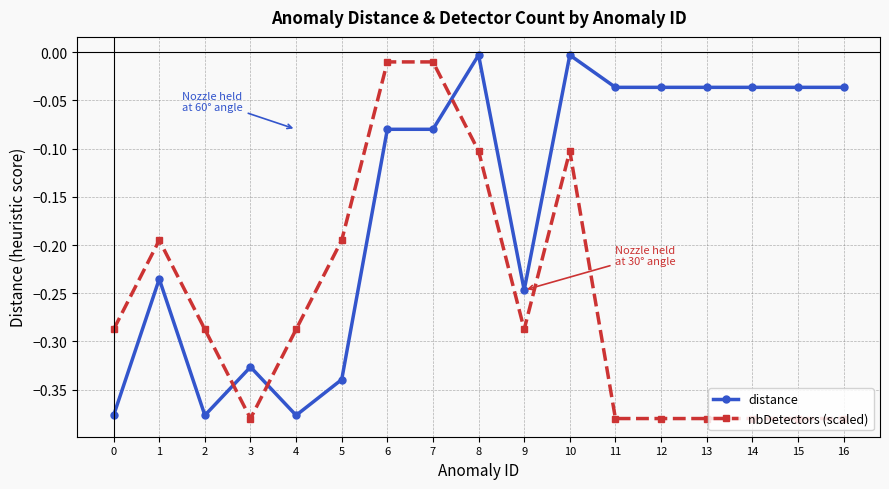

Between 2 and 15, which series saw the biggest shift?

distance